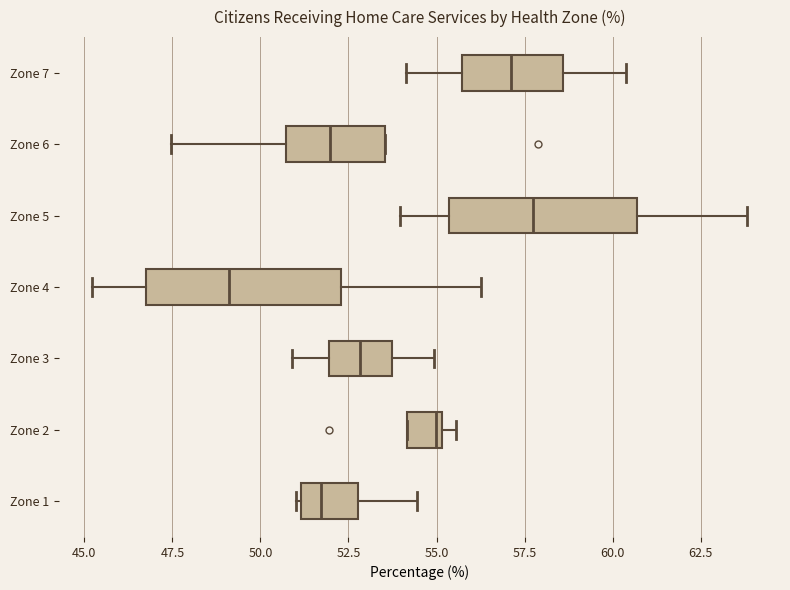

Reading bottom to top, read every box against the x-axis: the position of its median line, the range the box covers, and the ends of its whiskers. The values are not printed on the chart, so give them approximately, as read against the axis.

Zone 1: median 51.5, box 51.0 to 53.0, whiskers 51.0 (just left of the box's left edge) to 54.5
Zone 2: median 55.0 (just left of the box's right edge), box 54.0 to 55.0, whiskers 54.0 to 55.5
Zone 3: median 53.0, box 52.0 to 53.5, whiskers 51.0 to 55.0
Zone 4: median 49.0, box 47.0 to 52.5, whiskers 45.0 to 56.5
Zone 5: median 57.5, box 55.5 to 60.5, whiskers 54.0 to 64.0
Zone 6: median 52.0, box 50.5 to 53.5, whiskers 47.5 to 53.5
Zone 7: median 57.0, box 55.5 to 58.5, whiskers 54.0 to 60.5